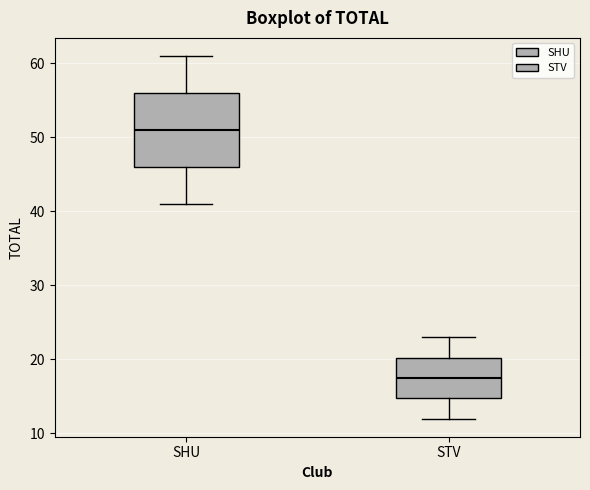

Reading left to right, read every box against the y-axis: the position of its median line, the range the box covers, and the ends of its whiskers. The values are not printed on the chart, so give them approximately, as read against the axis.

SHU: median 51, box 46 to 56, whiskers 41 to 61
STV: median 18, box 15 to 20, whiskers 12 to 23